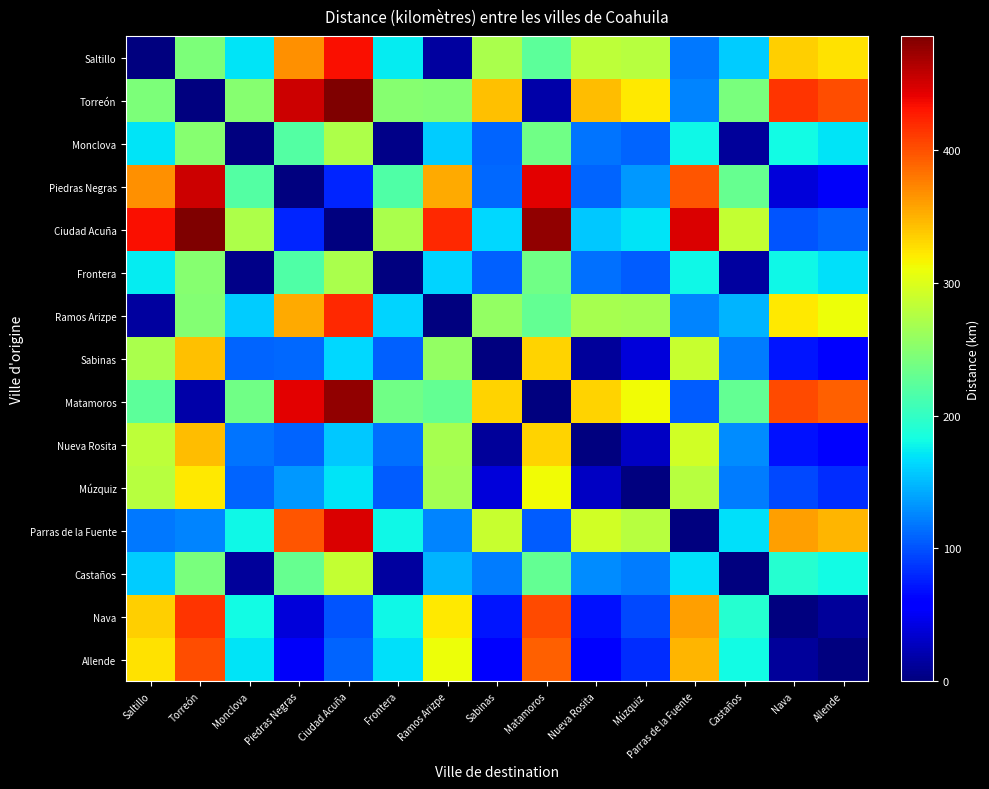

Reading left to right, what are all the values shown in this chart?

Saltillo: Saltillo=0	Torreón=243	Monclova=170	Piedras Negras=368	Ciudad Acuña=434	Frontera=174	Ramos Arizpe=14	Sabinas=271	Matamoros=225	Nueva Rosita=281	Múzquiz=278	Parras de la Fuente=119	Castaños=159	Nava=335	Allende=325
Torreón: Saltillo=243	Torreón=0	Monclova=250	Piedras Negras=453	Ciudad Acuña=486	Frontera=249	Ramos Arizpe=247	Sabinas=343	Matamoros=18	Nueva Rosita=344	Múzquiz=321	Parras de la Fuente=124	Castaños=242	Nava=414	Allende=401
Monclova: Saltillo=170	Torreón=250	Monclova=0	Piedras Negras=219	Ciudad Acuña=273	Frontera=4	Ramos Arizpe=158	Sabinas=110	Matamoros=237	Nueva Rosita=117	Múzquiz=109	Parras de la Fuente=179	Castaños=12	Nava=181	Allende=169
Piedras Negras: Saltillo=368	Torreón=453	Monclova=219	Piedras Negras=0	Ciudad Acuña=79	Frontera=218	Ramos Arizpe=354	Sabinas=111	Matamoros=443	Nueva Rosita=109	Múzquiz=134	Parras de la Fuente=398	Castaños=230	Nava=39	Allende=52
Ciudad Acuña: Saltillo=434	Torreón=486	Monclova=273	Piedras Negras=79	Ciudad Acuña=0	Frontera=271	Ramos Arizpe=420	Sabinas=164	Matamoros=478	Nueva Rosita=156	Múzquiz=170	Parras de la Fuente=448	Castaños=285	Nava=101	Allende=109
Frontera: Saltillo=174	Torreón=249	Monclova=4	Piedras Negras=218	Ciudad Acuña=271	Frontera=0	Ramos Arizpe=162	Sabinas=108	Matamoros=236	Nueva Rosita=115	Múzquiz=106	Parras de la Fuente=180	Castaños=15	Nava=180	Allende=168
Ramos Arizpe: Saltillo=14	Torreón=247	Monclova=158	Piedras Negras=354	Ciudad Acuña=420	Frontera=162	Ramos Arizpe=0	Sabinas=258	Matamoros=229	Nueva Rosita=268	Múzquiz=266	Parras de la Fuente=124	Castaños=147	Nava=321	Allende=311
Sabinas: Saltillo=271	Torreón=343	Monclova=110	Piedras Negras=111	Ciudad Acuña=164	Frontera=108	Ramos Arizpe=258	Sabinas=0	Matamoros=333	Nueva Rosita=13	Múzquiz=38	Parras de la Fuente=288	Castaños=121	Nava=72	Allende=61
Matamoros: Saltillo=225	Torreón=18	Monclova=237	Piedras Negras=443	Ciudad Acuña=478	Frontera=236	Ramos Arizpe=229	Sabinas=333	Matamoros=0	Nueva Rosita=334	Múzquiz=312	Parras de la Fuente=106	Castaños=228	Nava=404	Allende=392
Nueva Rosita: Saltillo=281	Torreón=344	Monclova=117	Piedras Negras=109	Ciudad Acuña=156	Frontera=115	Ramos Arizpe=268	Sabinas=13	Matamoros=334	Nueva Rosita=0	Múzquiz=30	Parras de la Fuente=293	Castaños=129	Nava=70	Allende=58
Múzquiz: Saltillo=278	Torreón=321	Monclova=109	Piedras Negras=134	Ciudad Acuña=170	Frontera=106	Ramos Arizpe=266	Sabinas=38	Matamoros=312	Nueva Rosita=30	Múzquiz=0	Parras de la Fuente=279	Castaños=121	Nava=95	Allende=83
Parras de la Fuente: Saltillo=119	Torreón=124	Monclova=179	Piedras Negras=398	Ciudad Acuña=448	Frontera=180	Ramos Arizpe=124	Sabinas=288	Matamoros=106	Nueva Rosita=293	Múzquiz=279	Parras de la Fuente=0	Castaños=168	Nava=360	Allende=348
Castaños: Saltillo=159	Torreón=242	Monclova=12	Piedras Negras=230	Ciudad Acuña=285	Frontera=15	Ramos Arizpe=147	Sabinas=121	Matamoros=228	Nueva Rosita=129	Múzquiz=121	Parras de la Fuente=168	Castaños=0	Nava=192	Allende=181
Nava: Saltillo=335	Torreón=414	Monclova=181	Piedras Negras=39	Ciudad Acuña=101	Frontera=180	Ramos Arizpe=321	Sabinas=72	Matamoros=404	Nueva Rosita=70	Múzquiz=95	Parras de la Fuente=360	Castaños=192	Nava=0	Allende=12
Allende: Saltillo=325	Torreón=401	Monclova=169	Piedras Negras=52	Ciudad Acuña=109	Frontera=168	Ramos Arizpe=311	Sabinas=61	Matamoros=392	Nueva Rosita=58	Múzquiz=83	Parras de la Fuente=348	Castaños=181	Nava=12	Allende=0